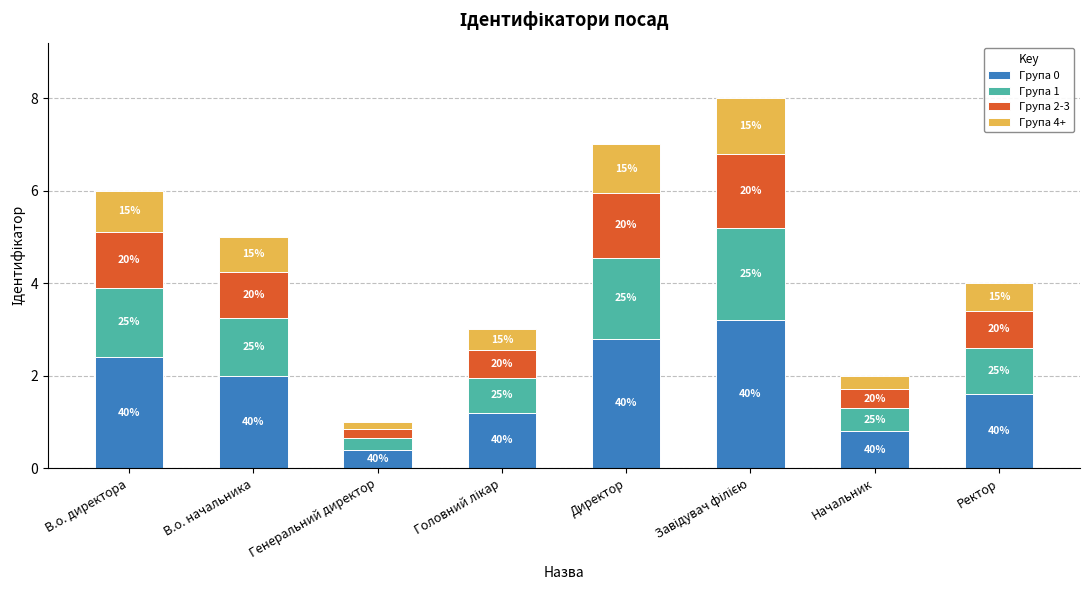

Rank the series at Головний лікар from highest to lowest value.

Група 0, Група 1, Група 2-3, Група 4+